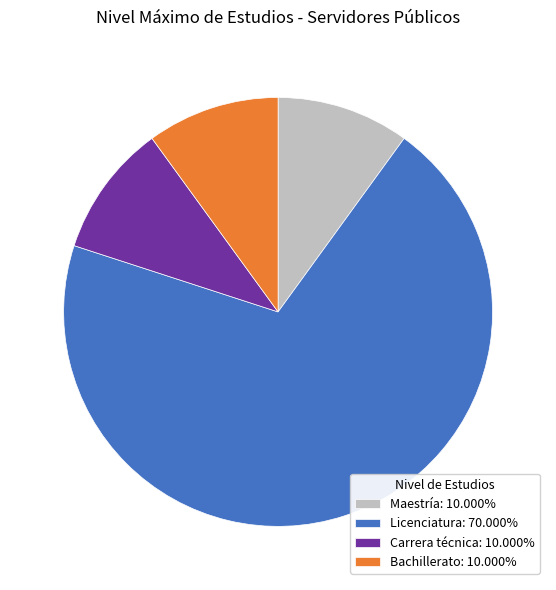

Approximately how many times larger is the value at Carrera técnica: 10.000% compared to Maestría: 10.000%?

1.0